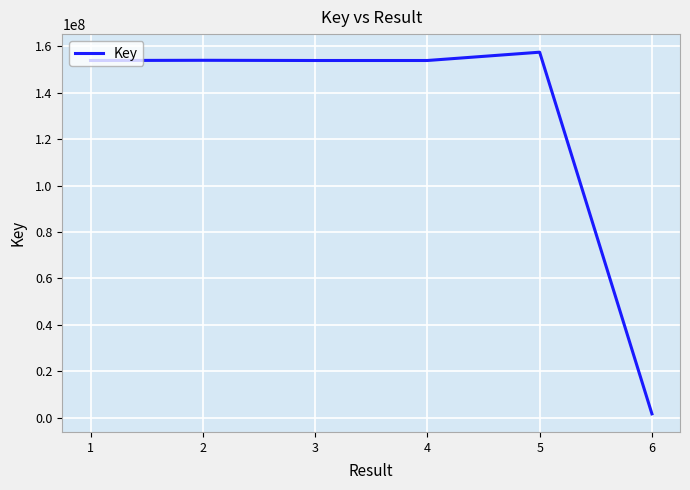

Approximately how many times larger is the value at 1 compared to 4?

1.0